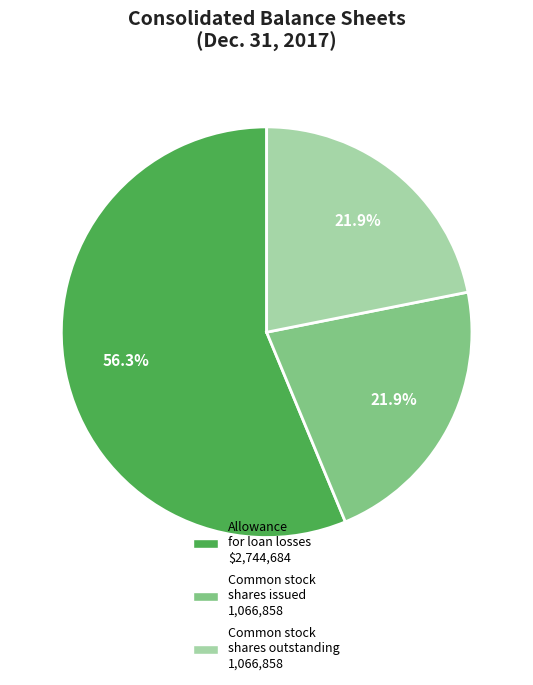

Which category has the biggest portion of the pie?

Allowance for loan losses $2,744,684